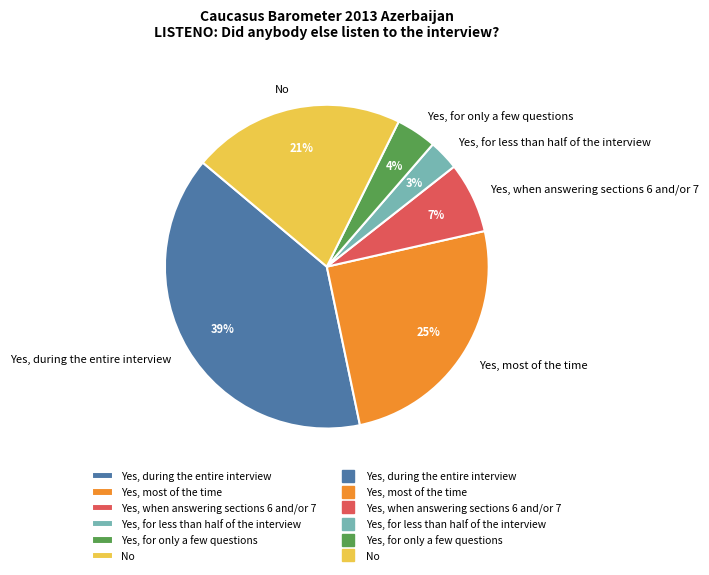

Does No represent more than half of the total?

No